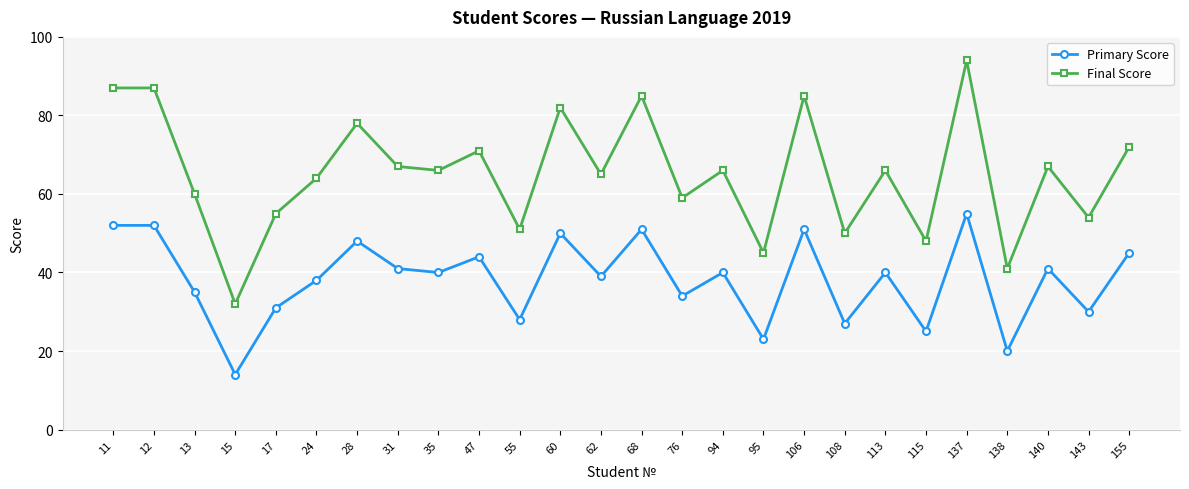

What are all the series names shown in the legend?

Primary Score, Final Score